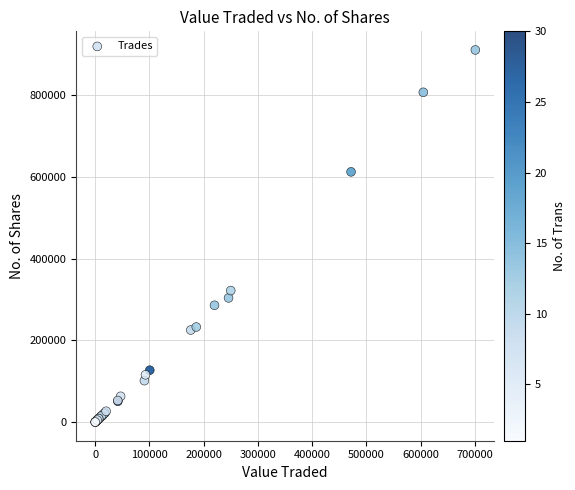

What Y value in the scatter plot is closest to 455165?

321750